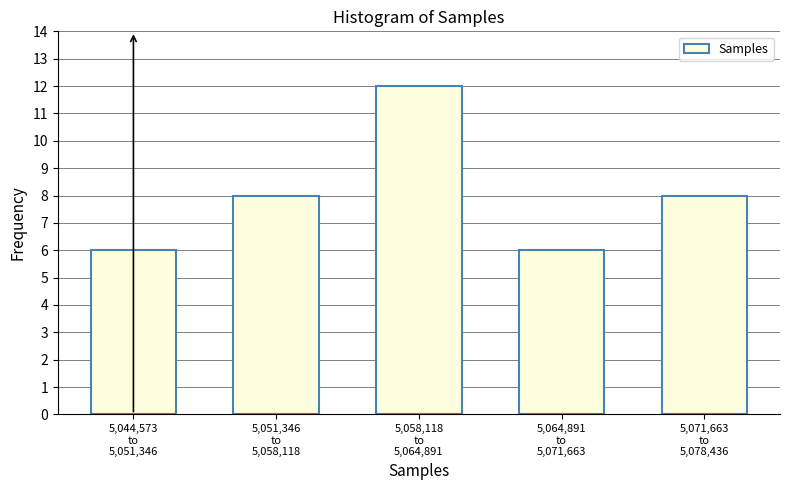

Reading left to right, list all the values displayed in this chart.

6	8	12	6	8